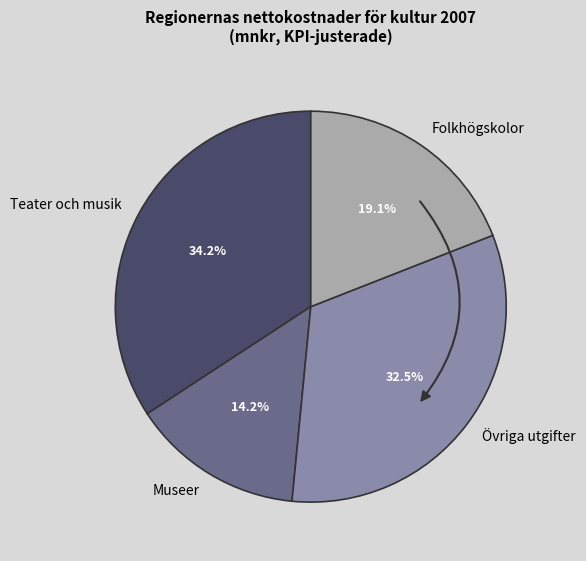

Is it true that Teater och musik is 27% of the pie?

False